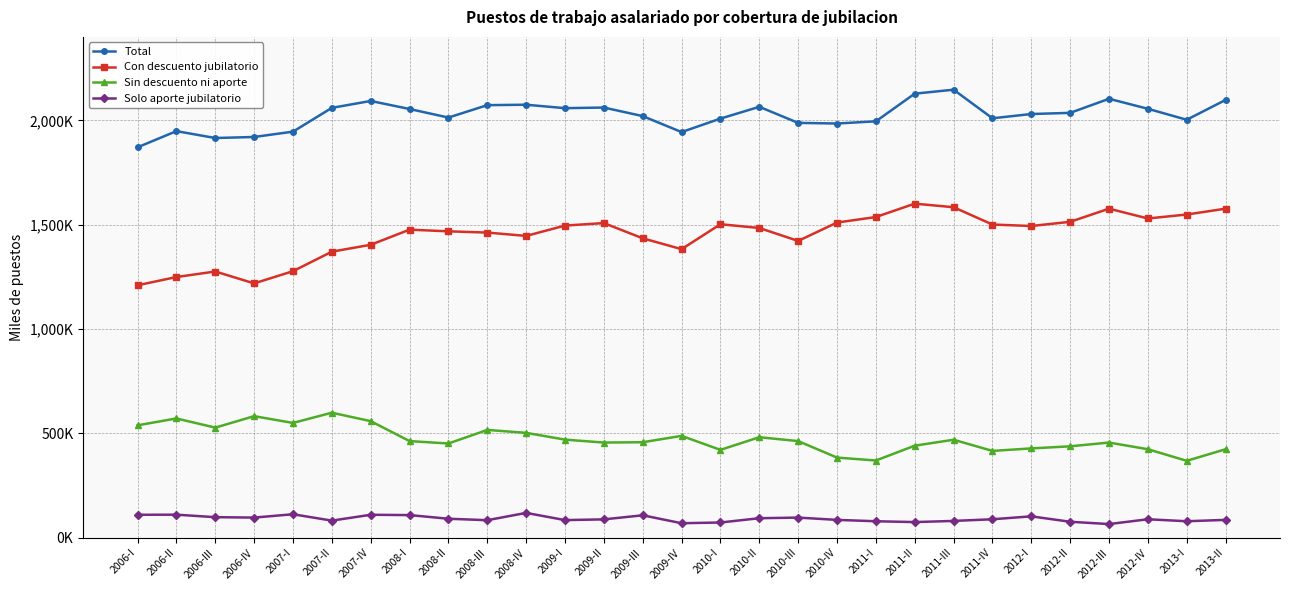

At how many categories does at least one series exceed 986668?

29